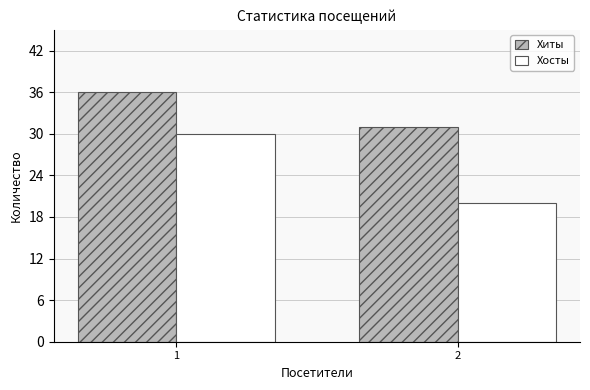

Are the bars horizontal?

No